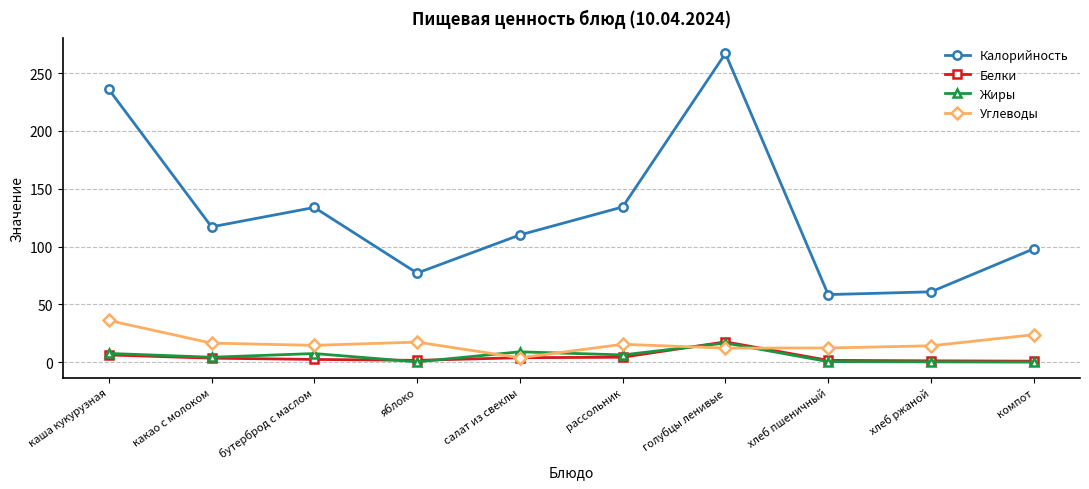

Is it true that Углеводы equals 14.1 at хлеб ржаной?

True